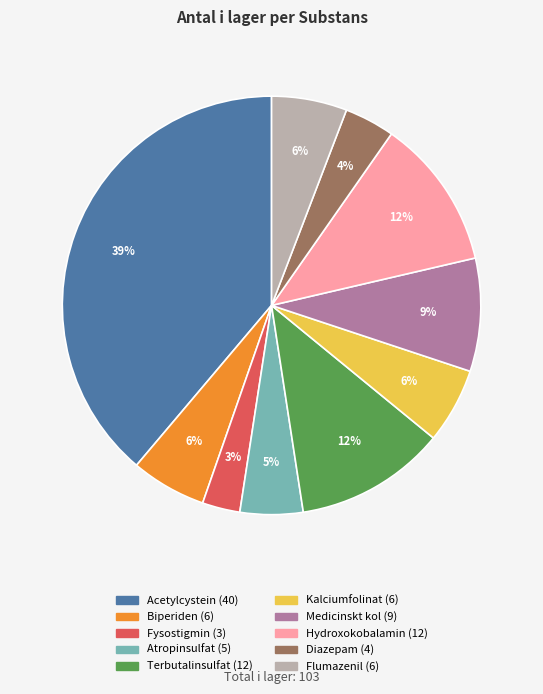

Which category has the biggest portion of the pie?

Acetylcystein